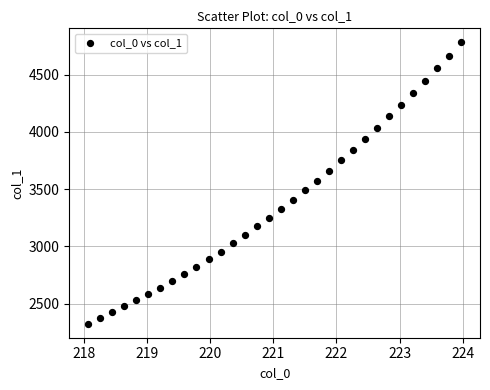

What is the range of Y values (max minus min)?

2455.2